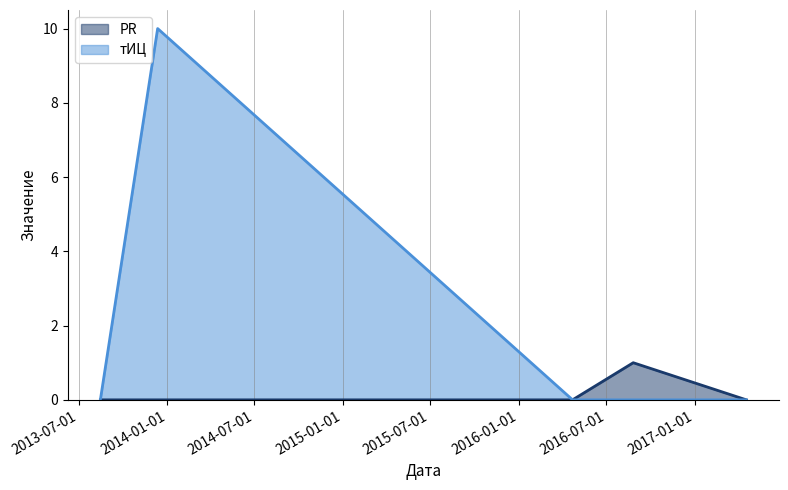

The value of PR at 2013-12-12 is 0. True or false?

True